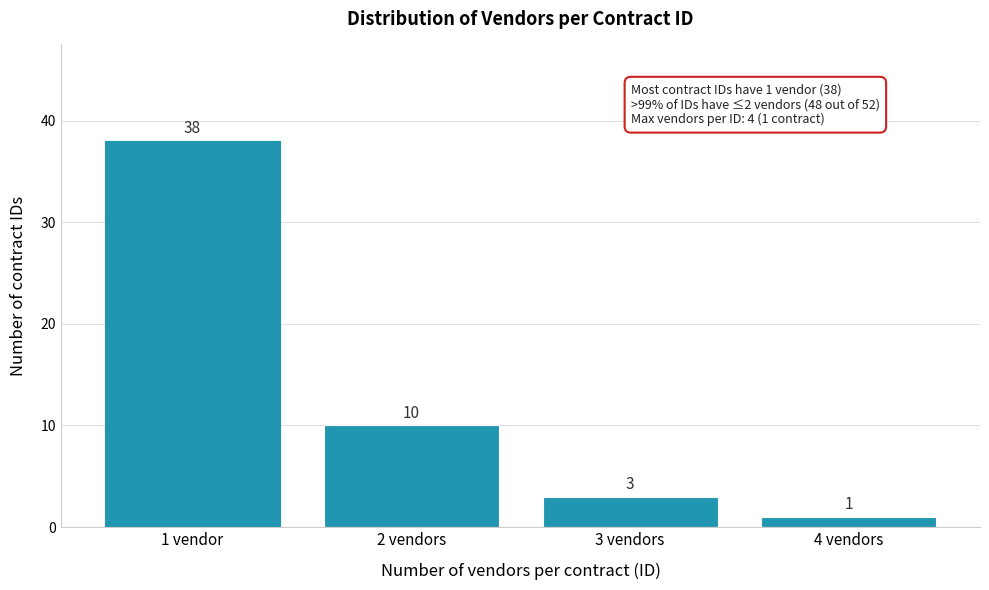

Reading left to right, extract all data points from this chart.

1 vendor=38	2 vendors=10	3 vendors=3	4 vendors=1